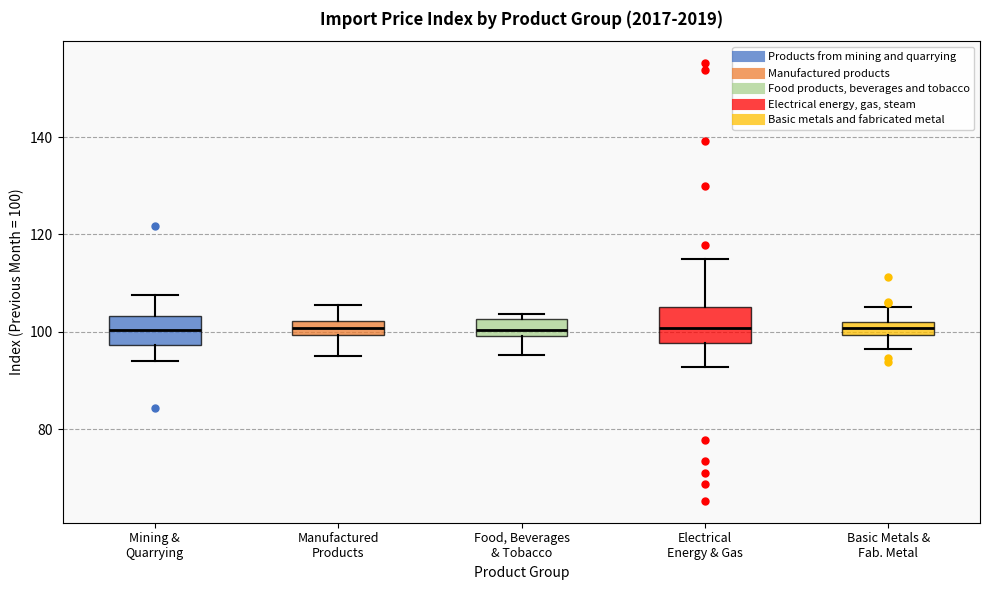

Where is the upper edge of the box for Electrical Energy & Gas on the y-axis? The values are not printed on the chart, so give them approximately, as read against the axis.

106